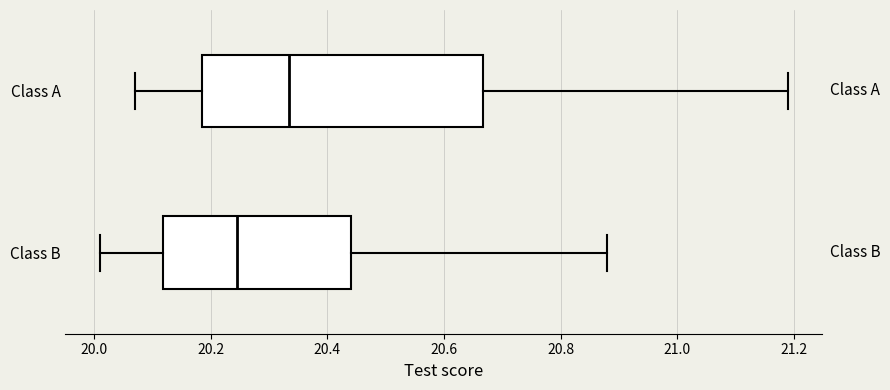

Comparing the boxes themselves (not the whiskers), which one is the widest?

Class A